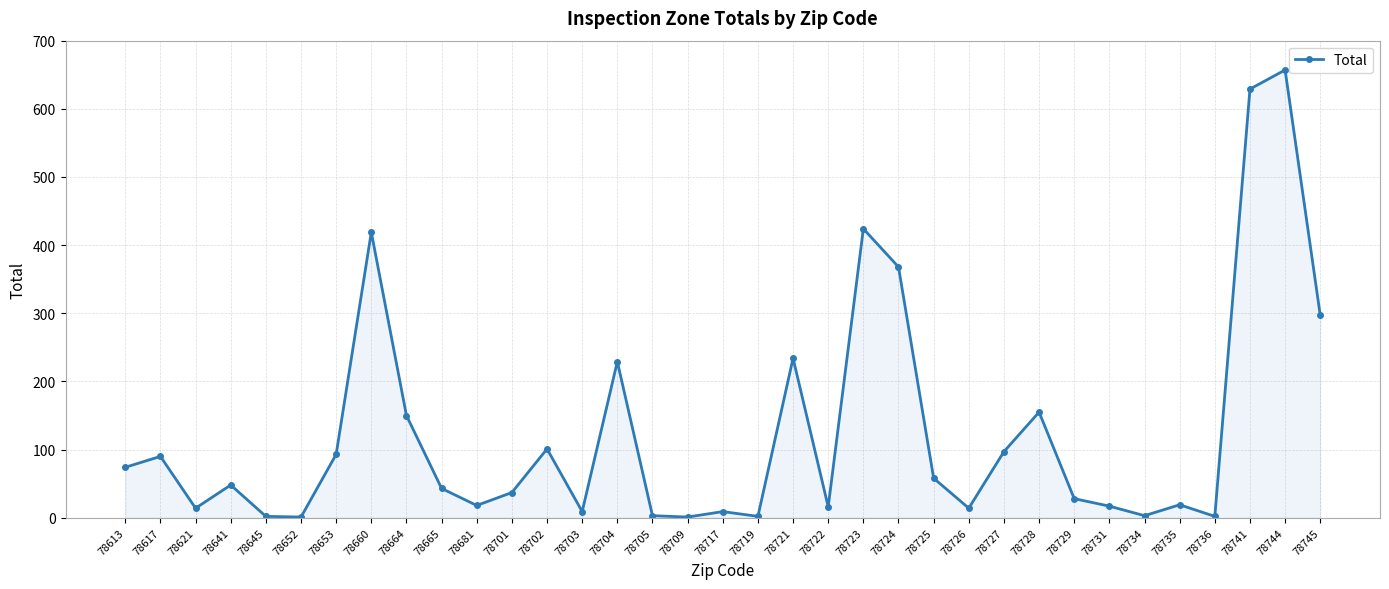

Does the chart display data point markers on the line(s)?

Yes